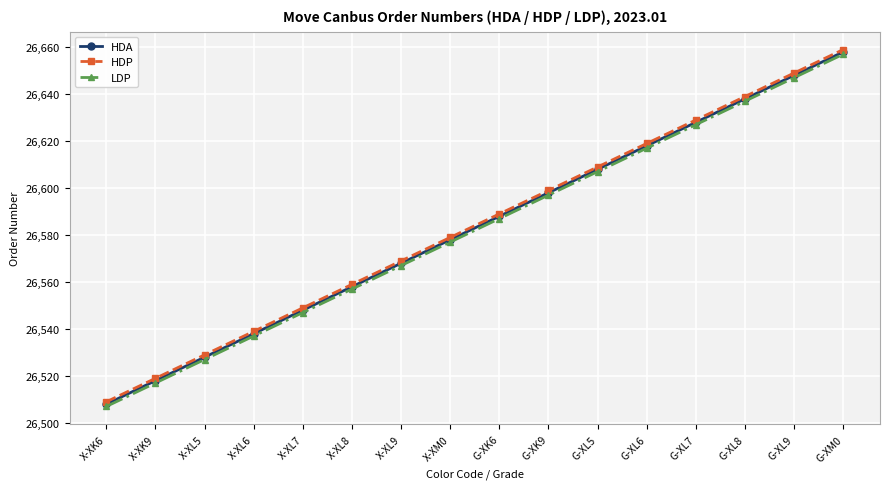

True or false: HDA has more than 1 interior local peaks.

False